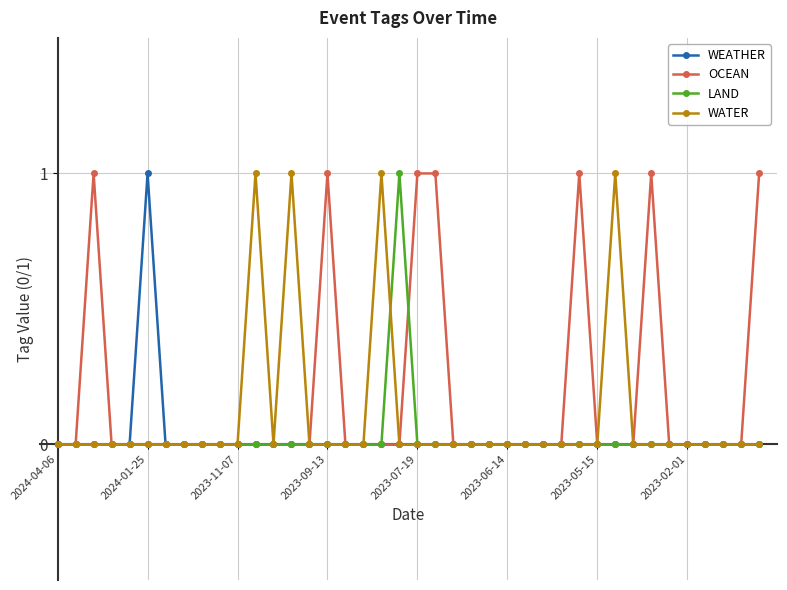

Which series has the largest total across all categories?

OCEAN